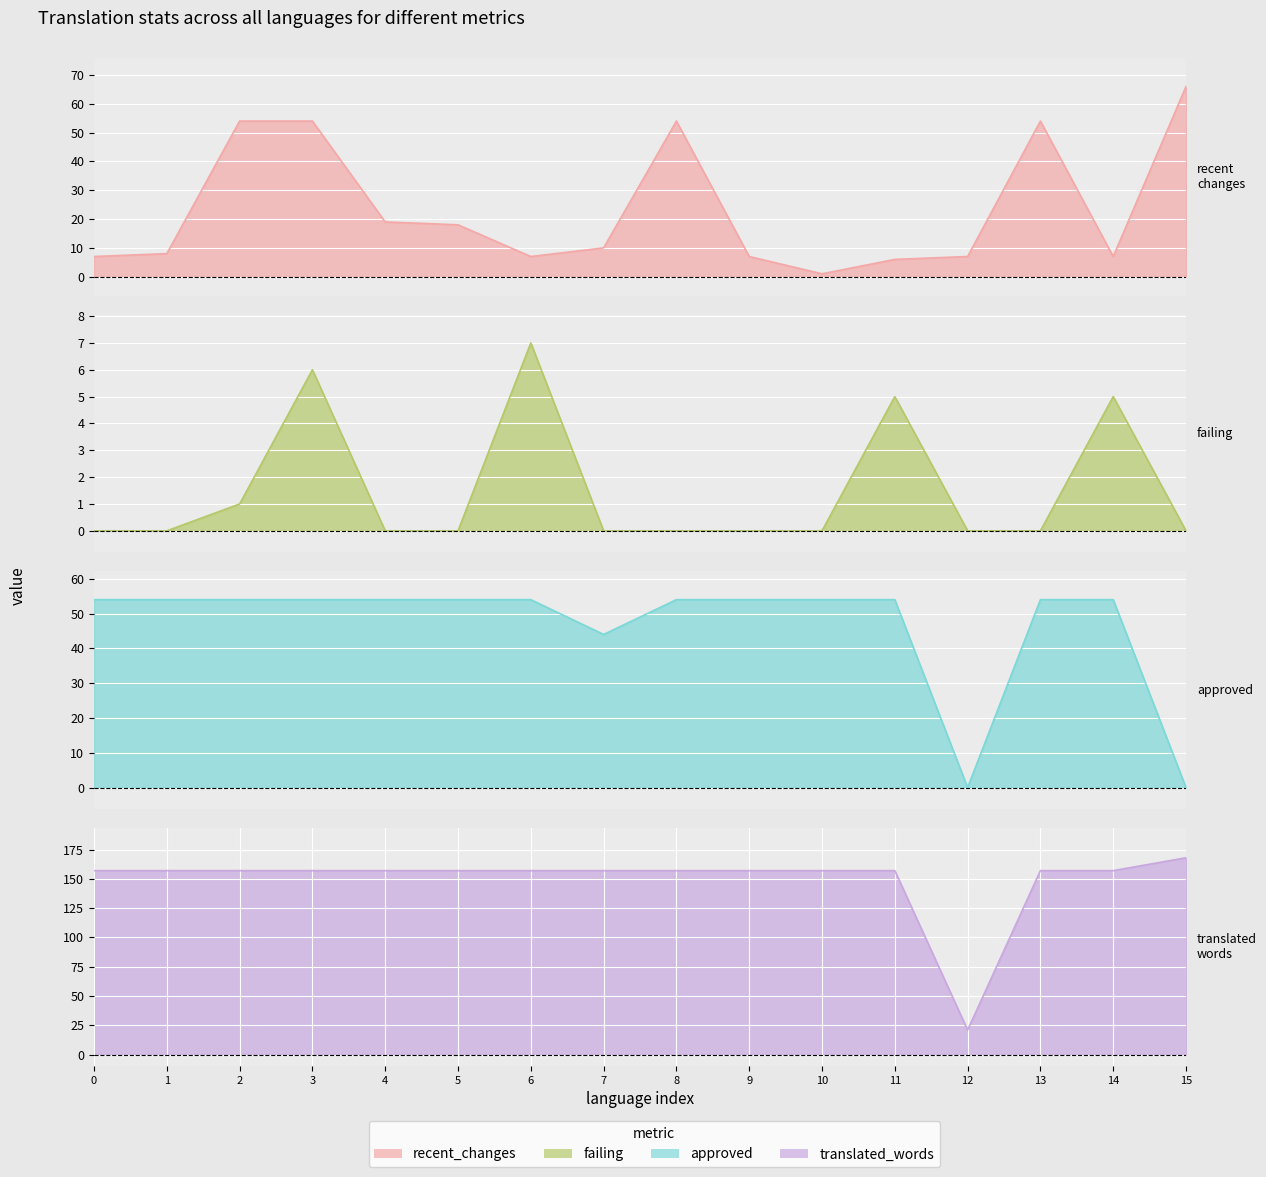

What are all the series names shown in the legend?

recent_changes, failing, approved, translated_words